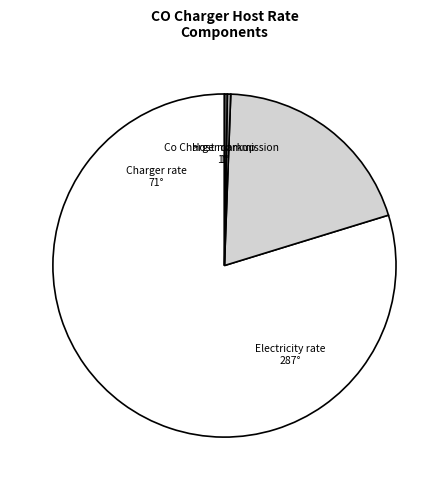

Which category has the biggest portion of the pie?

Electricity rate